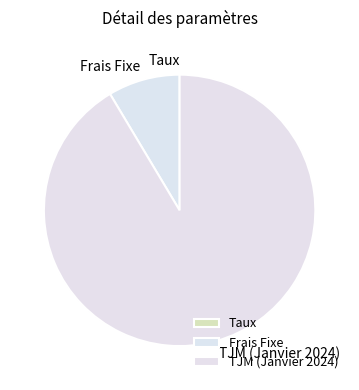

The TJM (Janvier 2024) slice represents 91% of the pie. True or false?

True